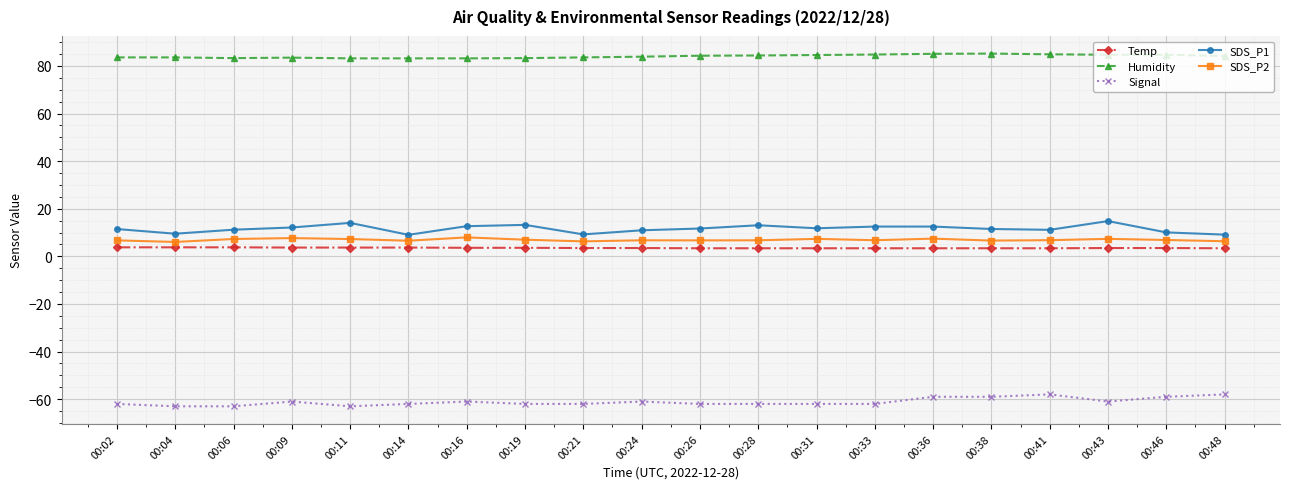

What is the sum of all Temp values?

70.9